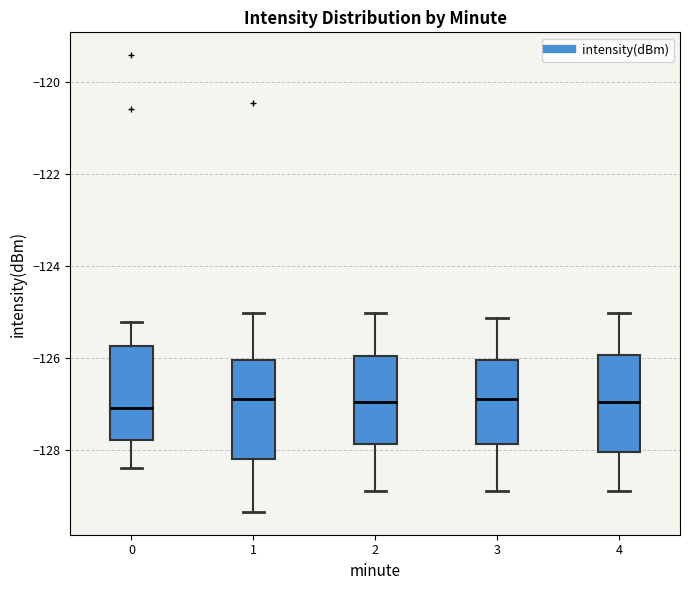

Reading left to right, read every box against the y-axis: the position of its median line, the range the box covers, and the ends of its whiskers. The values are not printed on the chart, so give them approximately, as read against the axis.

0: median -127.0, box -127.8 to -125.8, whiskers -128.4 to -125.2
1: median -126.8, box -128.2 to -126.0, whiskers -129.4 to -125.0
2: median -127.0, box -127.8 to -126.0, whiskers -129.0 to -125.0
3: median -127.0, box -127.8 to -126.0, whiskers -129.0 to -125.2
4: median -127.0, box -128.0 to -126.0, whiskers -129.0 to -125.0